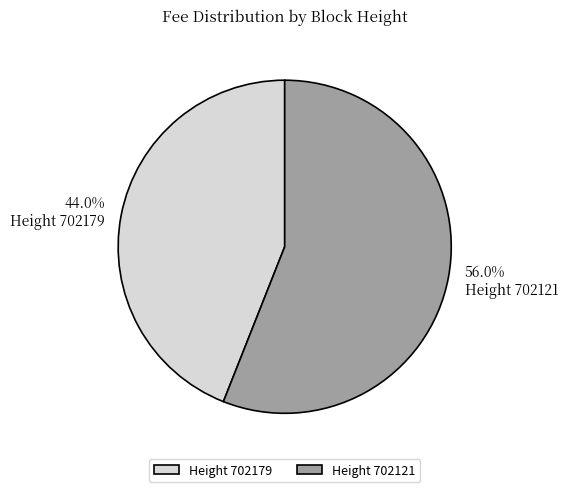

Rank the categories by value from lowest to highest.

Height 702179, Height 702121